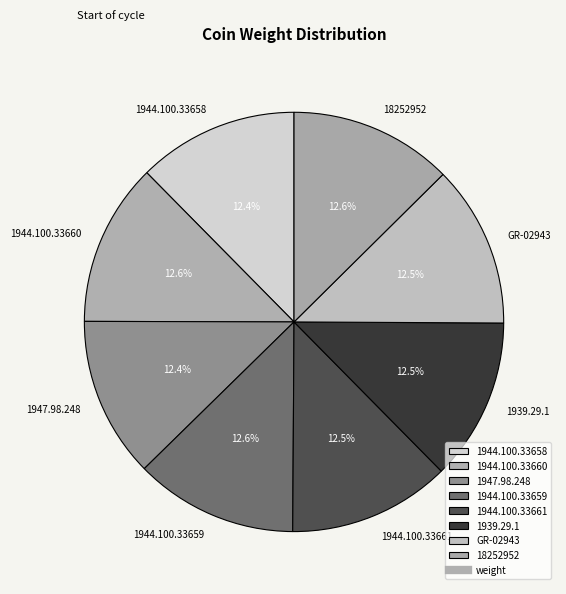

Approximately how many times larger is the value at 18252952 compared to 1944.100.33660?

1.0